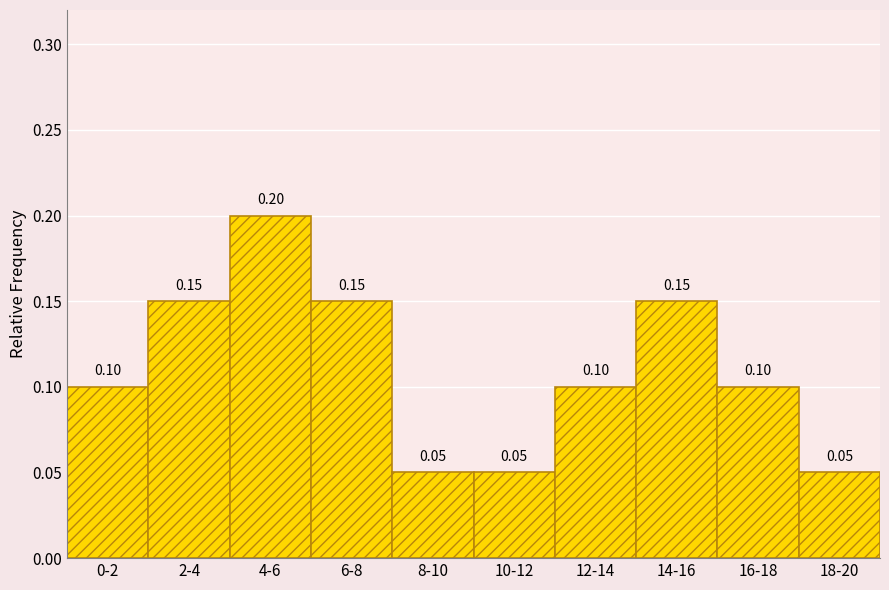

Which has a higher value, 8-10 or 0-2?

0-2